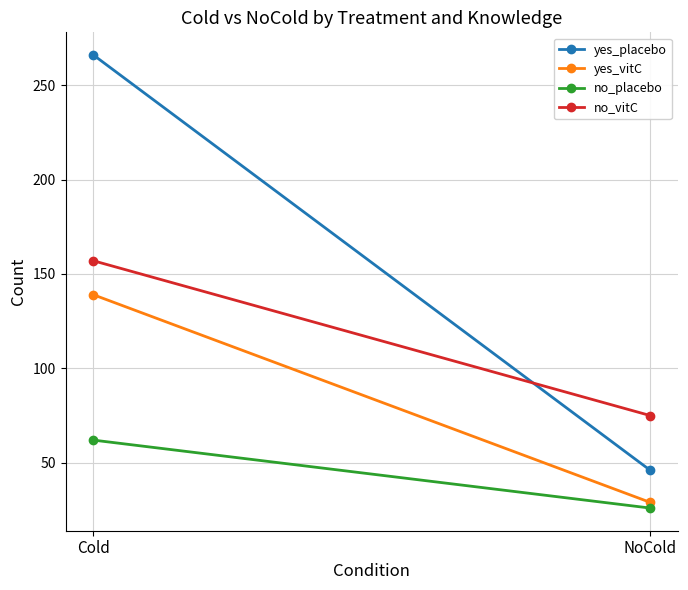

How many yes_placebo values are between 46 and 266?

2